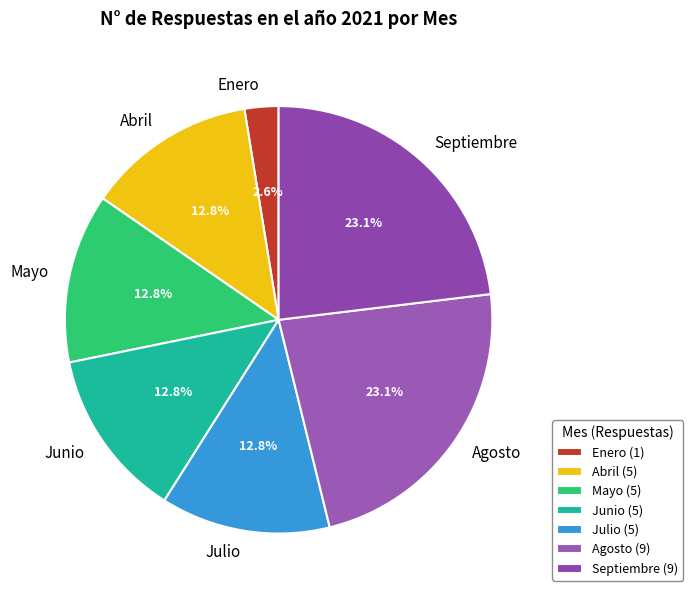

Do Mayo and Agosto together represent more than half of the pie?

No